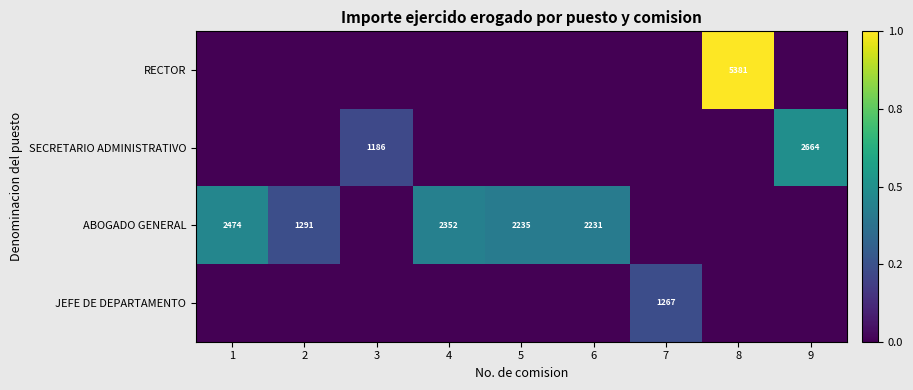

The value of ABOGADO GENERAL at 6 is 3079. True or false?

False